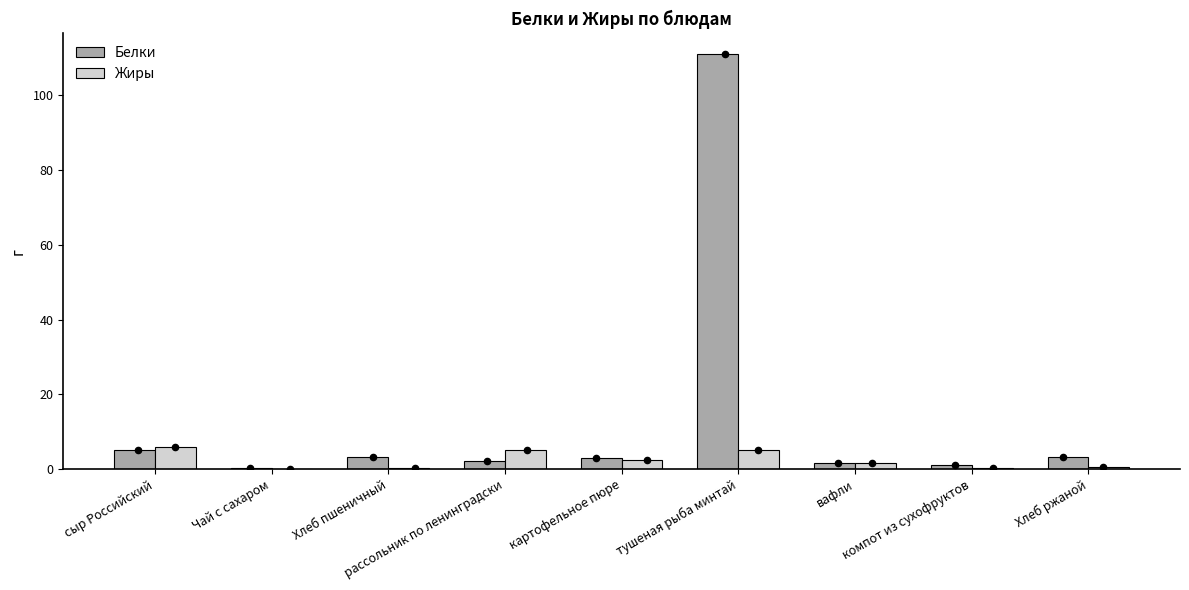

Which series contains the highest Y value?

Белки